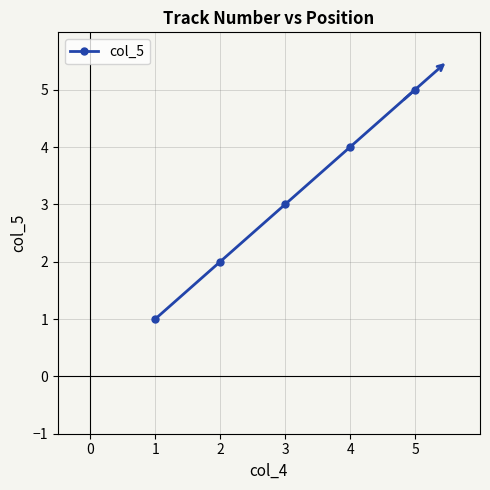

List the labels in order of value, smallest first.

1, 2, 3, 4, 5